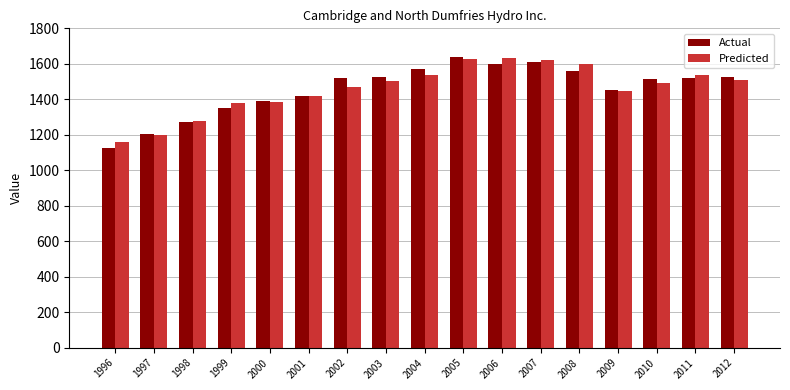

Which series changed the most between 2008 and 2010?

Predicted